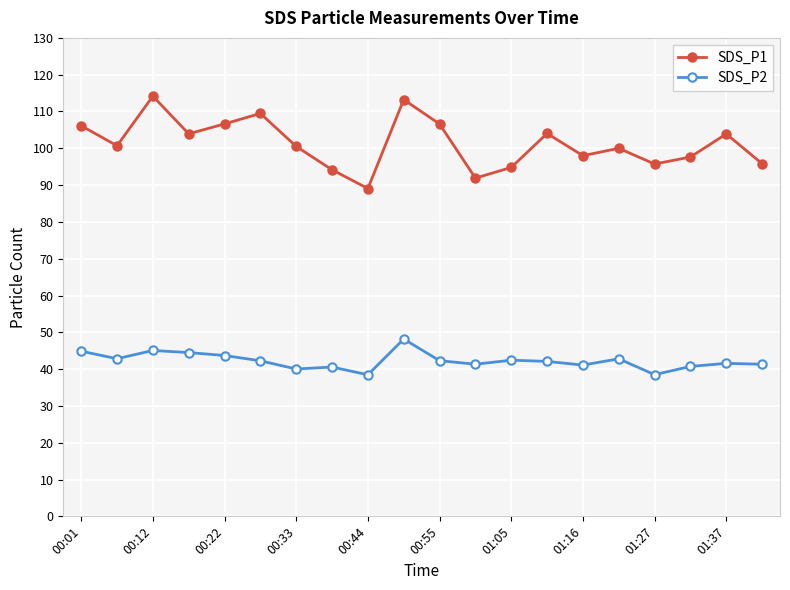

What is the difference between the maximum and second lowest values in the SDS_P1 series?

22.3